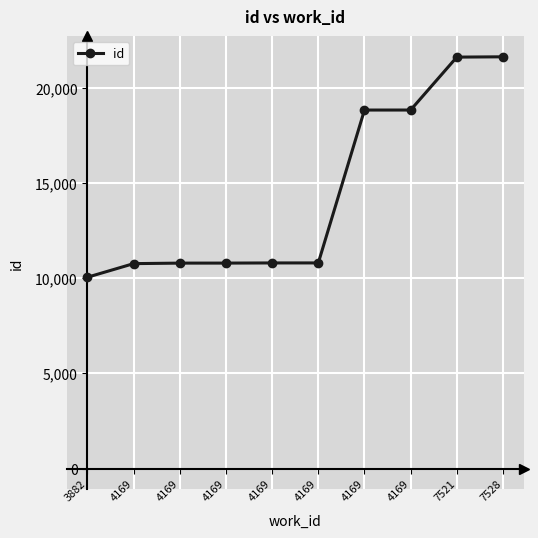

Reading left to right, transcribe all the data shown in this chart.

10054	10768	10795	10796	10804	10805	18840	18841	21622	21638